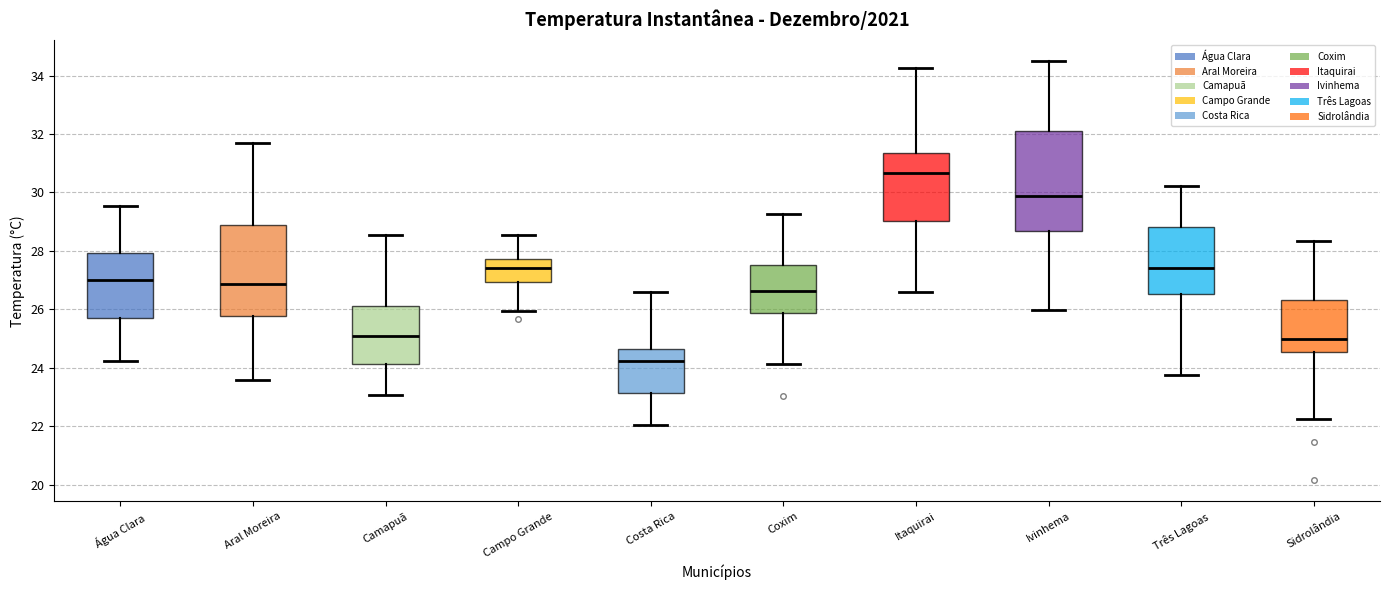

Which box has the highest median line?

Itaquirai